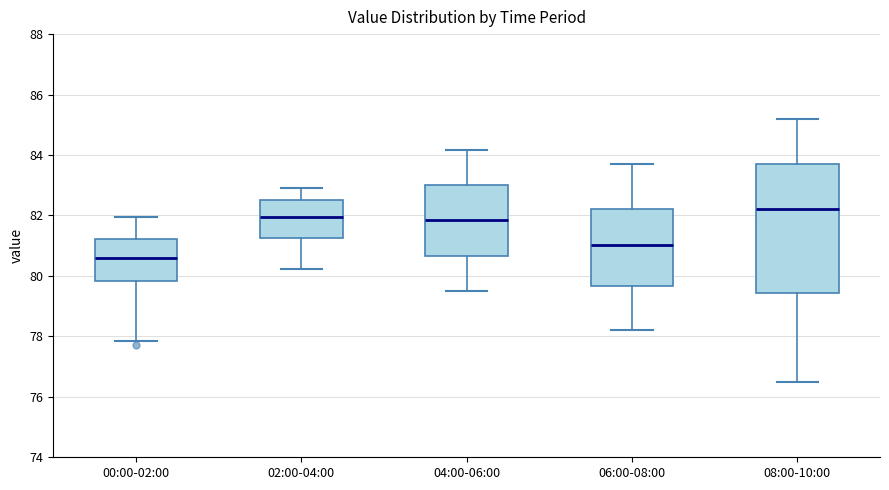

Where is the lower edge of the box for 02:00-04:00 on the y-axis? The values are not printed on the chart, so give them approximately, as read against the axis.

81.2